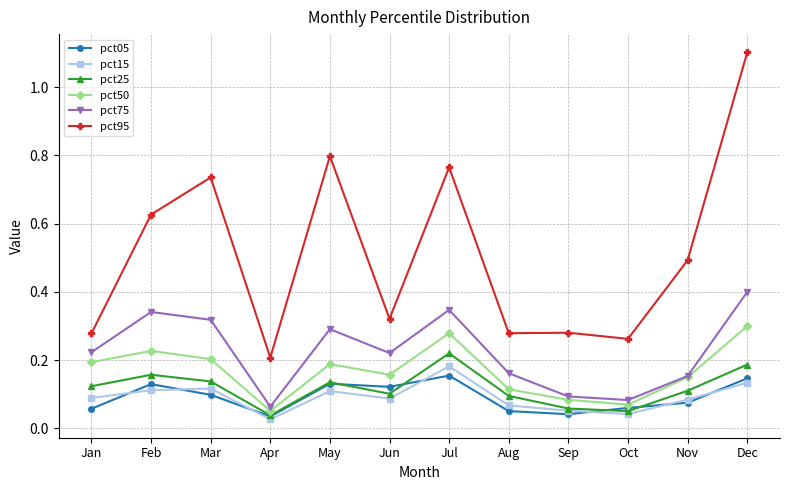

At how many categories does at least one series exceed 0?

12